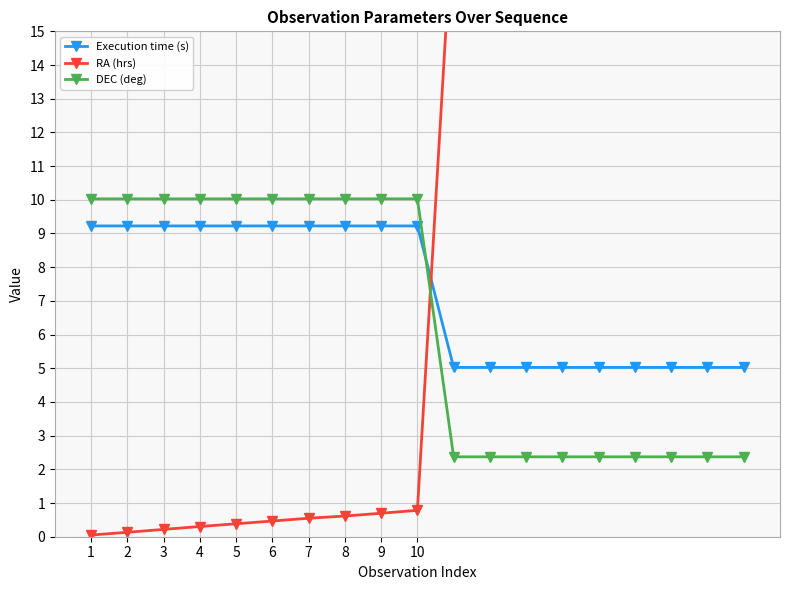

True or false: DEC (deg) has a value of 16.5 at 5.

False